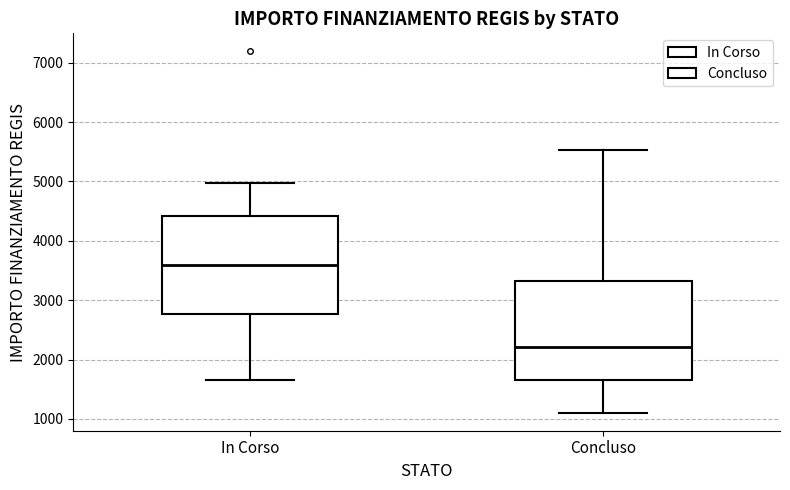

Reading left to right, transcribe this box plot: for each box, give where its median line is, the range the box spans, and where its two whiskers end, as read against the y-axis. The values are not printed on the chart, so give them approximately, as read against the axis.

In Corso: median 3600, box 2800 to 4400, whiskers 1700 to 5000
Concluso: median 2200, box 1700 to 3300, whiskers 1100 to 5500